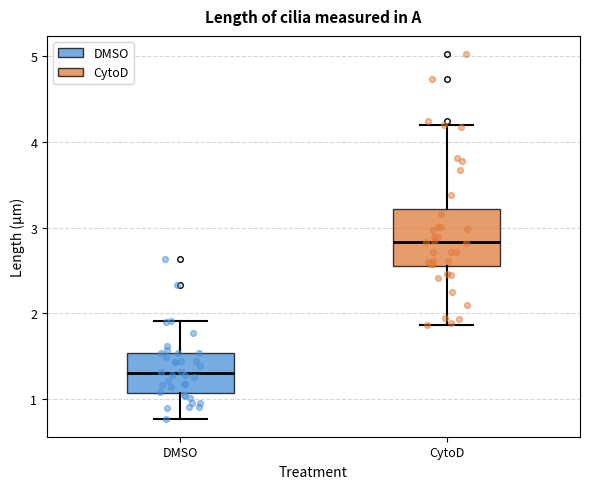

Reading left to right, read every box against the y-axis: the position of its median line, the range the box covers, and the ends of its whiskers. The values are not printed on the chart, so give them approximately, as read against the axis.

DMSO: median 1.3, box 1.1 to 1.5, whiskers 0.8 to 1.9
CytoD: median 2.8, box 2.5 to 3.2, whiskers 1.9 to 4.2